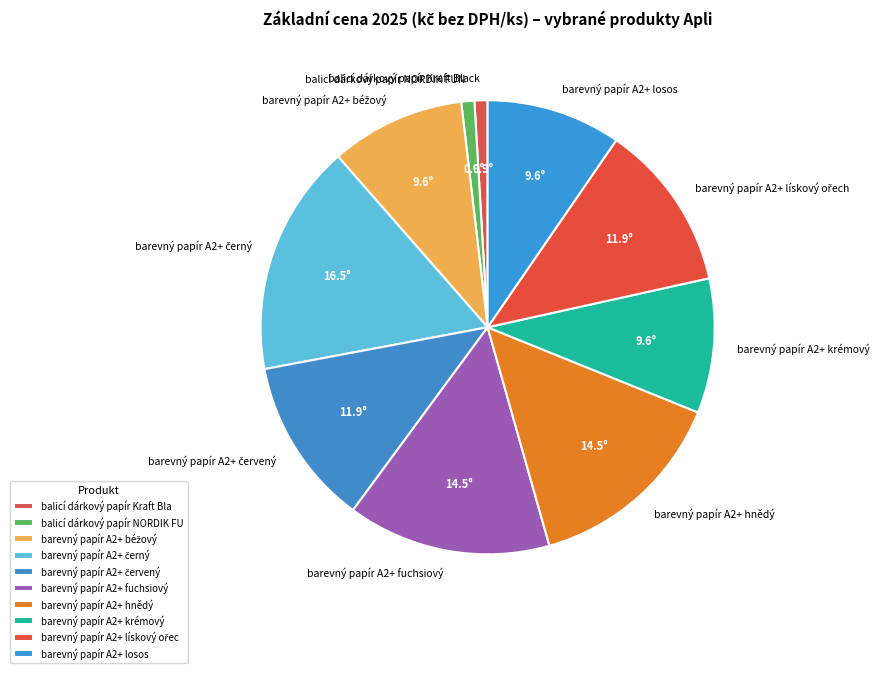

Is the sum of barevný papír A2+ krémový and barevný papír A2+ fuchsiový greater than half?

No